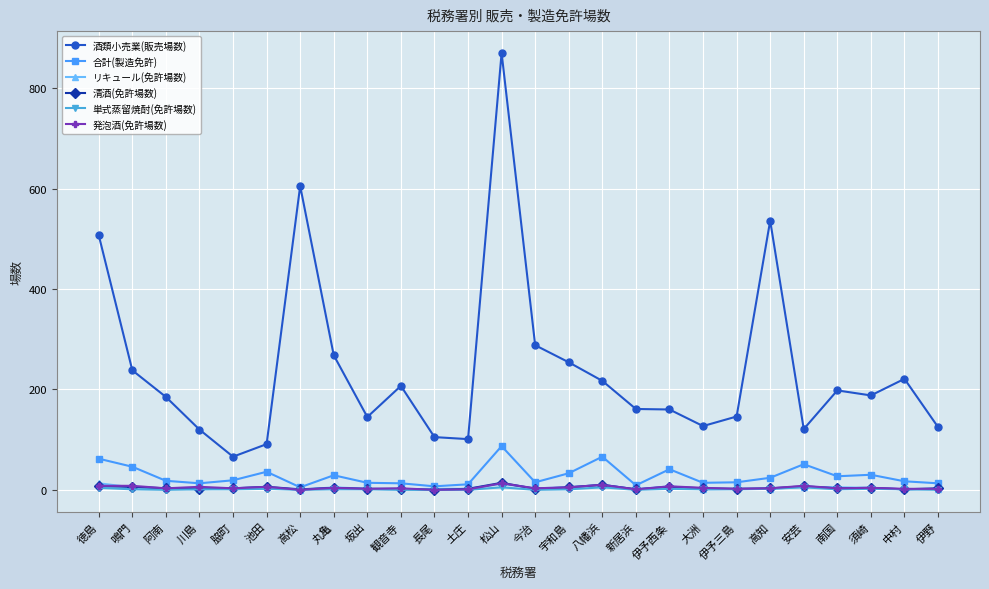

Where is 酒類小売業(販売場数) nearest to the value 468?

徳島